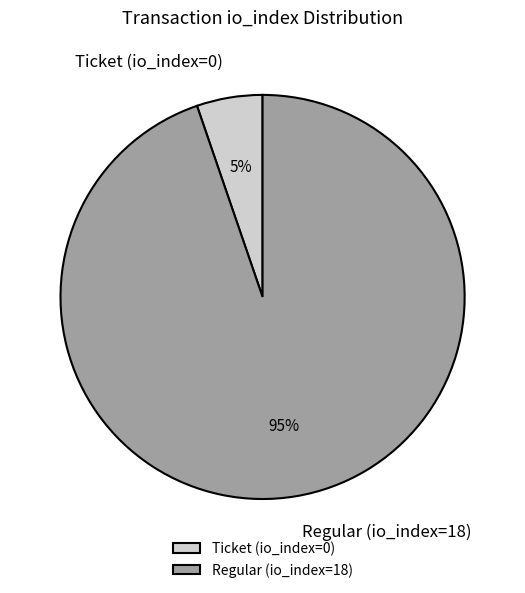

To the nearest percent, what percentage of the pie is Regular (io_index=18)?

95%